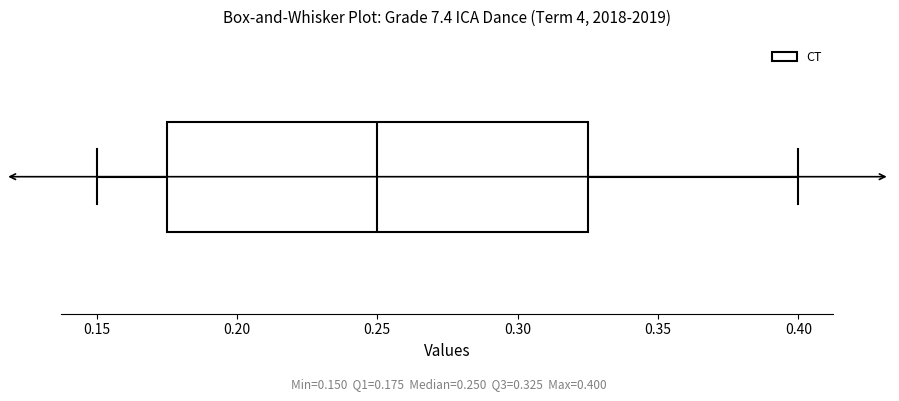

Where does the right whisker of the box end on the x-axis? The values are not printed on the chart, so give them approximately, as read against the axis.

0.400